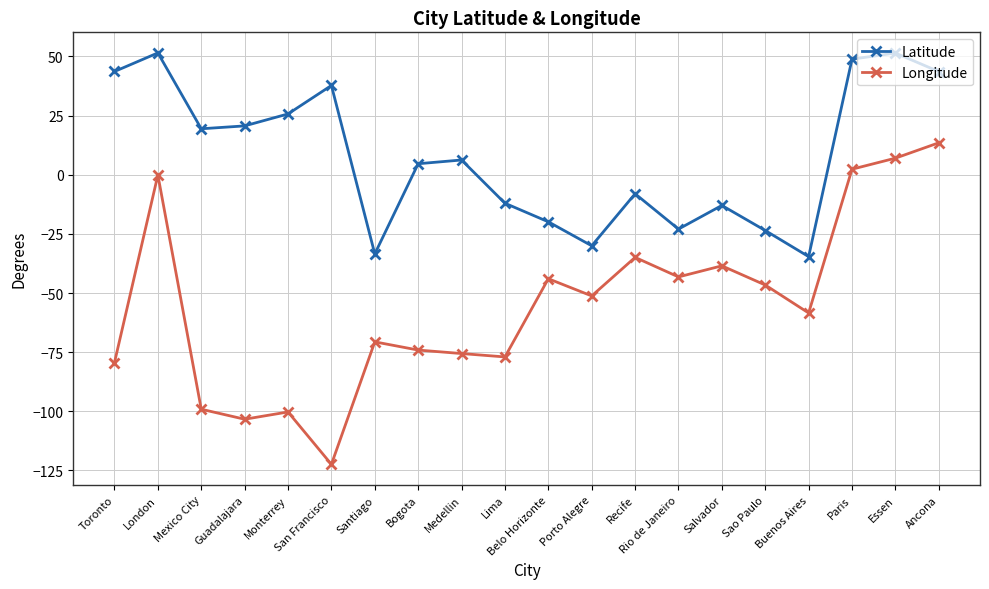

What is the difference between the Longitude values at Sao Paulo and Recife?

11.7